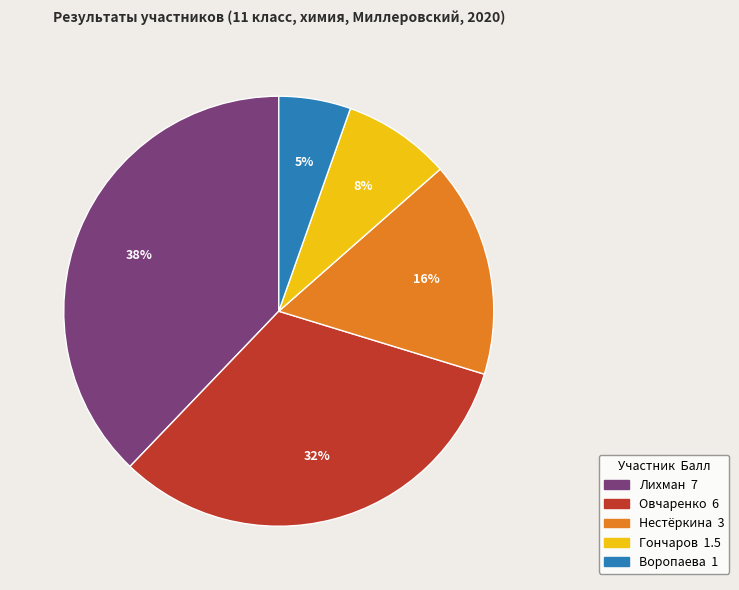

Is there a majority slice in this chart?

No